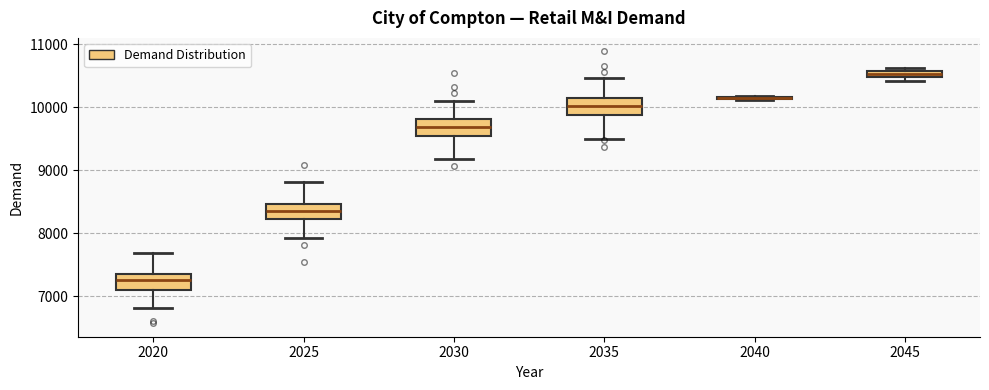

Where is the lower edge of the box at x = 2030 on the y-axis? The values are not printed on the chart, so give them approximately, as read against the axis.

9500